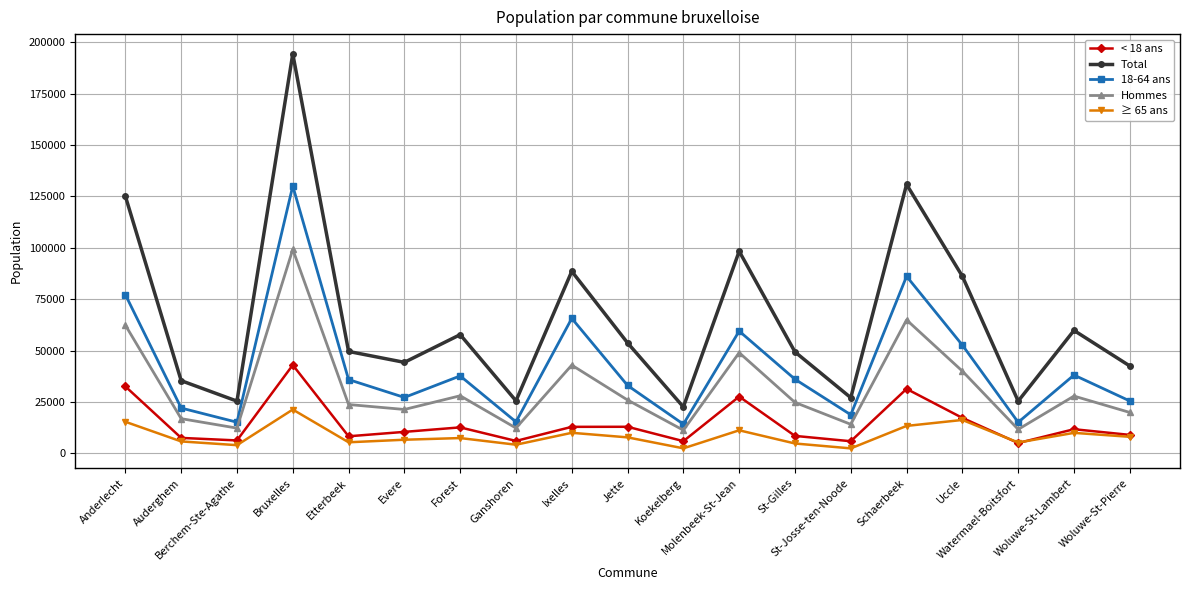

At how many categories does at least one series exceed 122392?

3